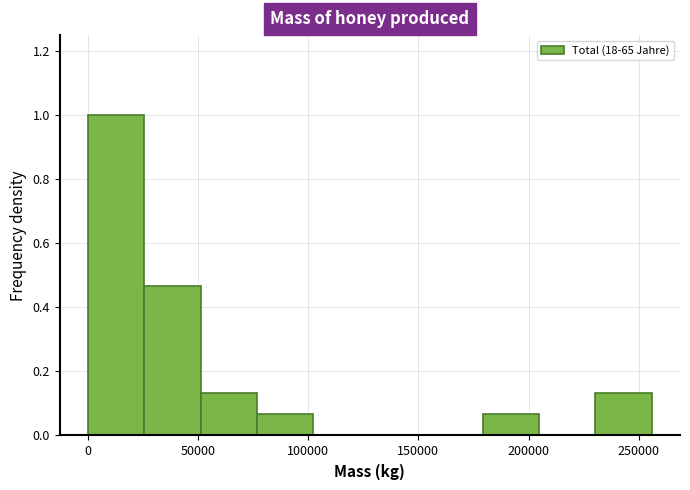

Reading left to right, list every bar in this chart as the range it spans on the x-axis followed by its height. Neither the bar edges nor the heights are printed on the chart, so give them approximately, as read against the axes.

0 to 25000: 1.00
25000 to 50000: 0.46
50000 to 75000: 0.14
75000 to 100000: 0.06
100000 to 130000: 0
130000 to 155000: 0
155000 to 180000: 0
180000 to 205000: 0.06
205000 to 230000: 0
230000 to 255000: 0.14